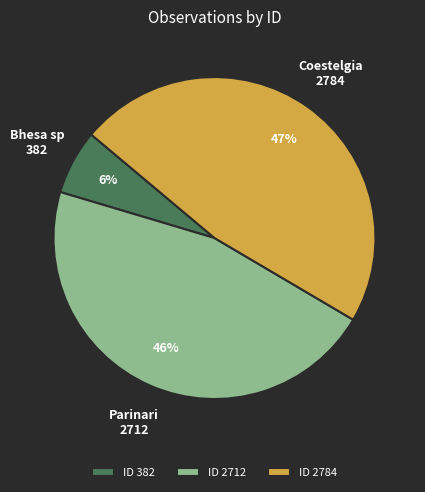

How many segments does this pie chart have?

3